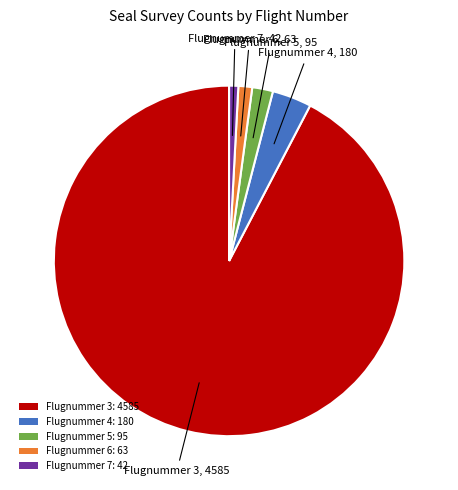

True or false: Flugnummer 7: 42 accounts for 1% of the total.

True